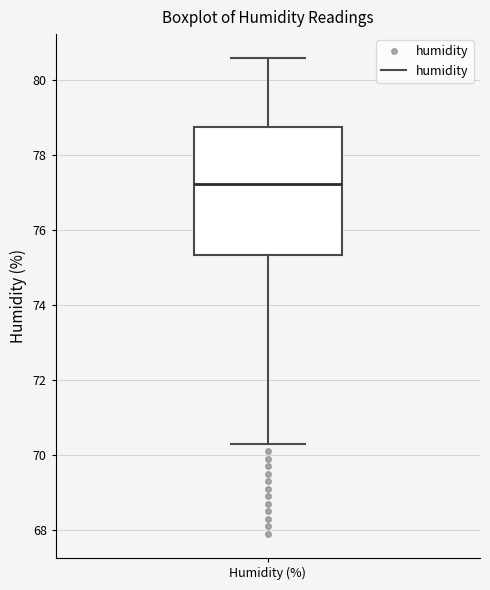

Read this box plot against the y-axis: the position of the median line, the range covered by the box, and the ends of both whiskers. The values are not printed on the chart, so give them approximately, as read against the axis.

median 77.2, box 75.4 to 78.8, whiskers 70.4 to 80.6